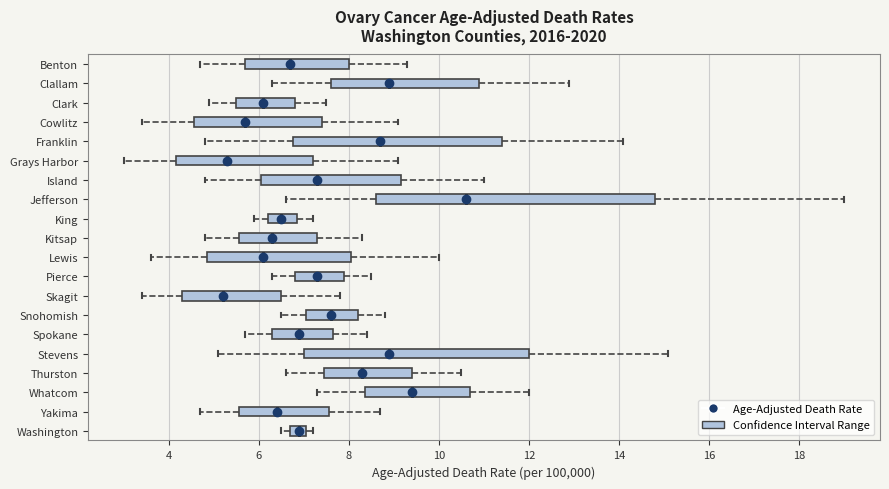

Where does the median line of the box for Island sit on the x-axis? The values are not printed on the chart, so give them approximately, as read against the axis.

7.4